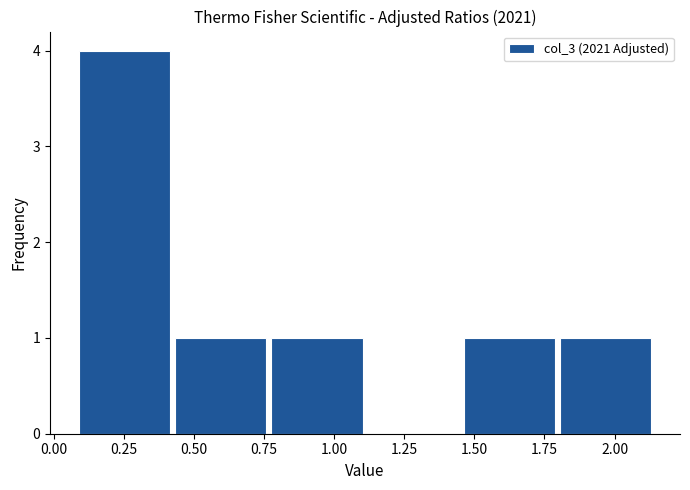

Which range on the x-axis has the tallest bar?

0.10 to 0.40